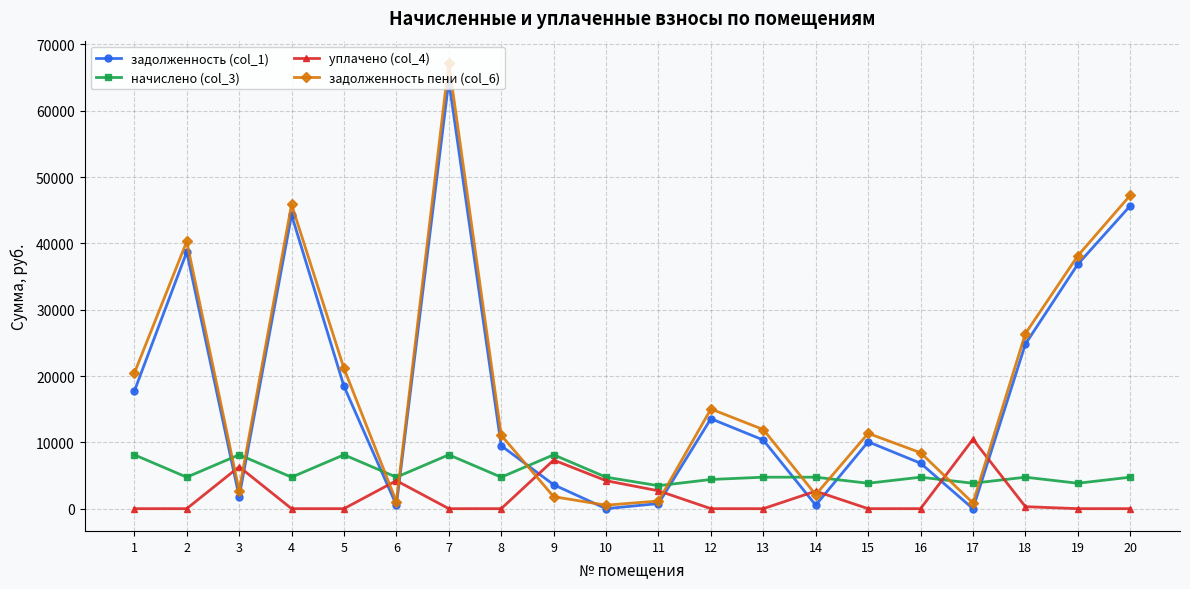

List the series in order of their peak value, highest first.

задолженность пени (col_6), задолженность (col_1), уплачено (col_4), начислено (col_3)